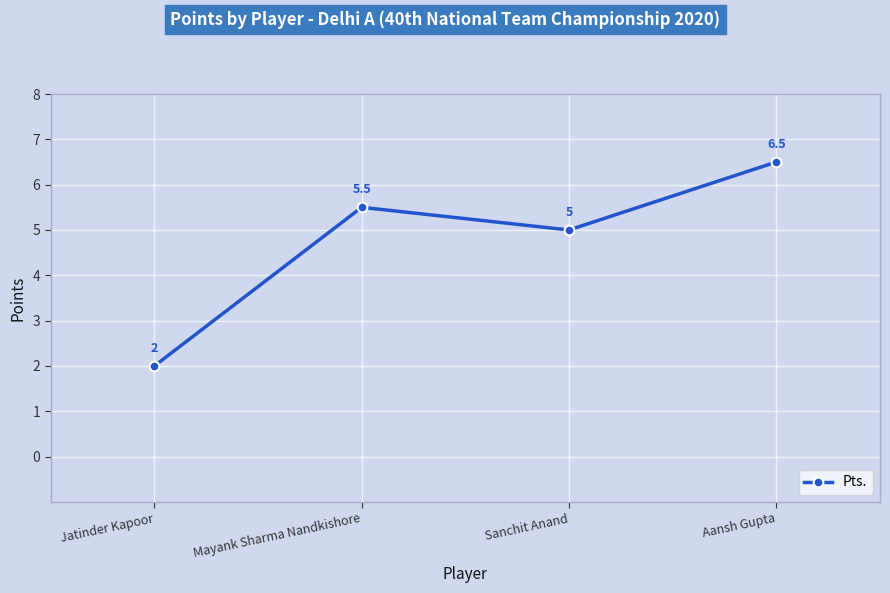

What is the maximum value shown in the chart?

6.5